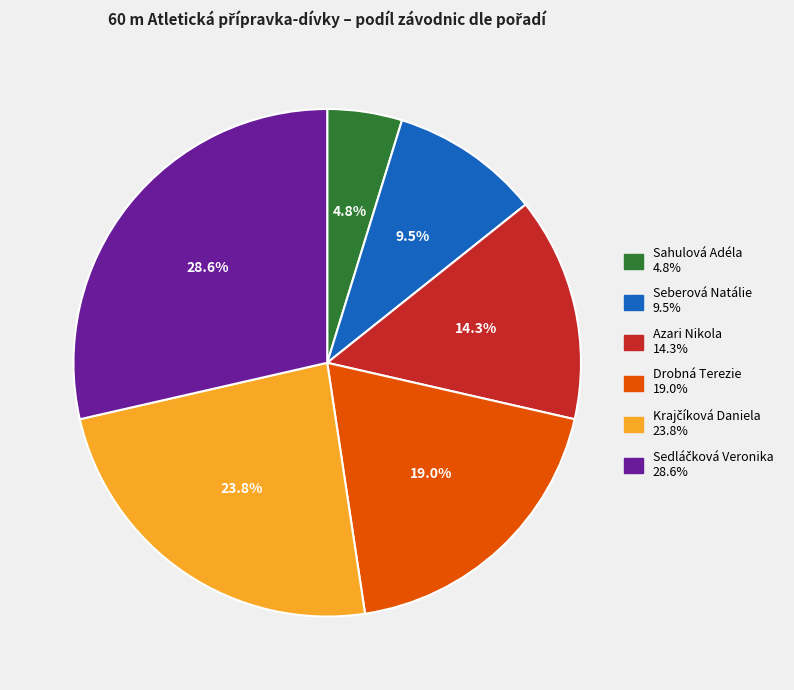

Do Sahulová Adéla and Drobná Terezie together represent more than half of the pie?

No